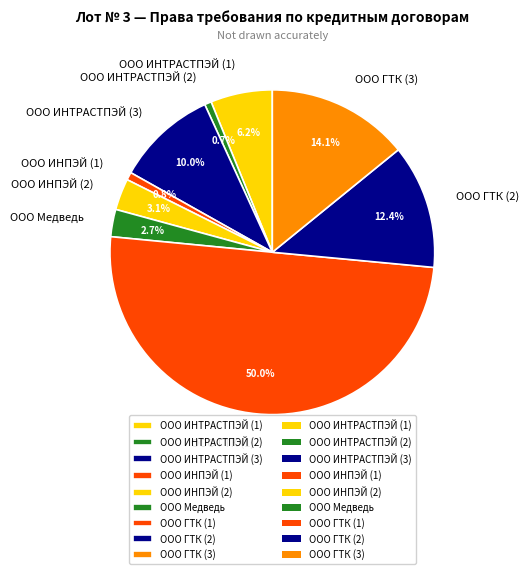

True or false: ООО ГТК (3) accounts for 22% of the total.

False